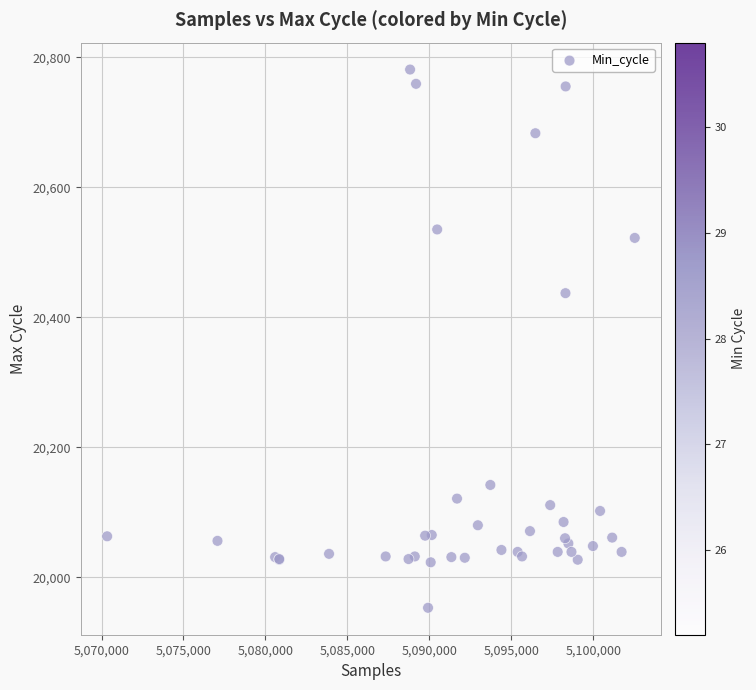

What Y value in the scatter plot is closest to 20367?

20437